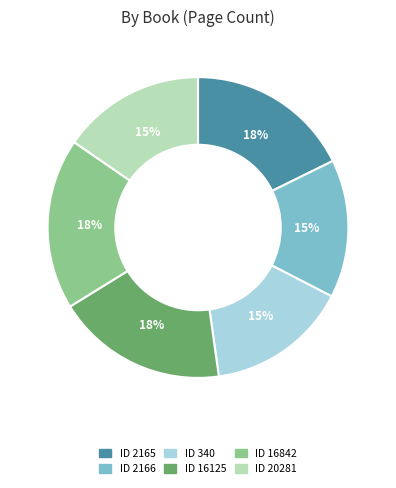

The ID 16842 slice represents 12% of the pie. True or false?

False